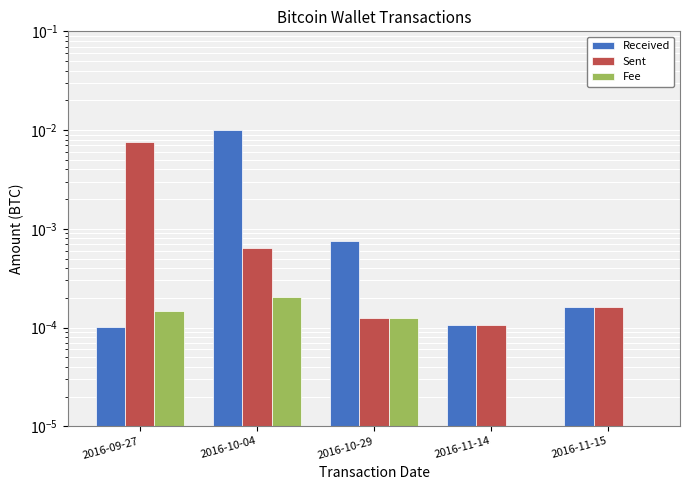

At how many categories does at least one series exceed 0?

5